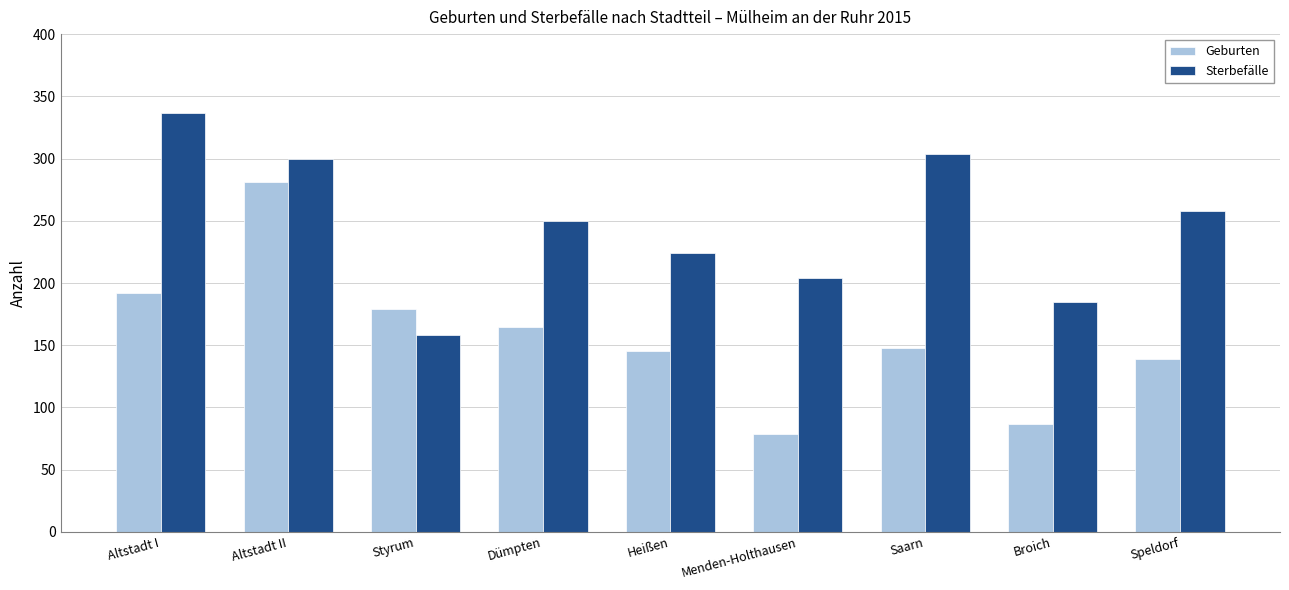

Is the value of Geburten at Styrum greater than the value of Sterbefälle at Altstadt II?

No